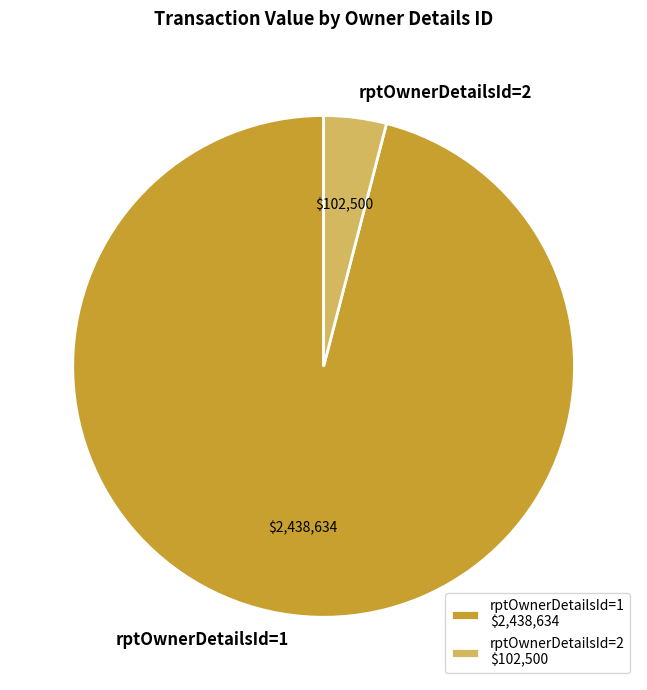

Is there a majority slice in this chart?

Yes